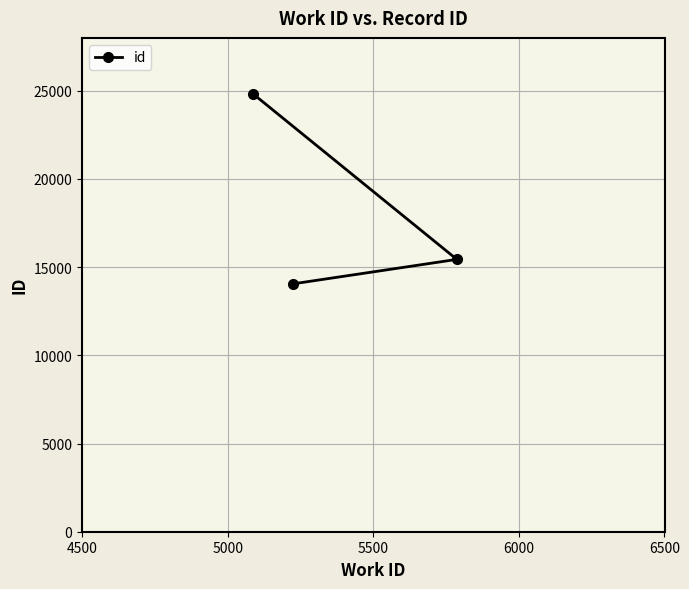

What is the value of the 2nd point from the left?

14056